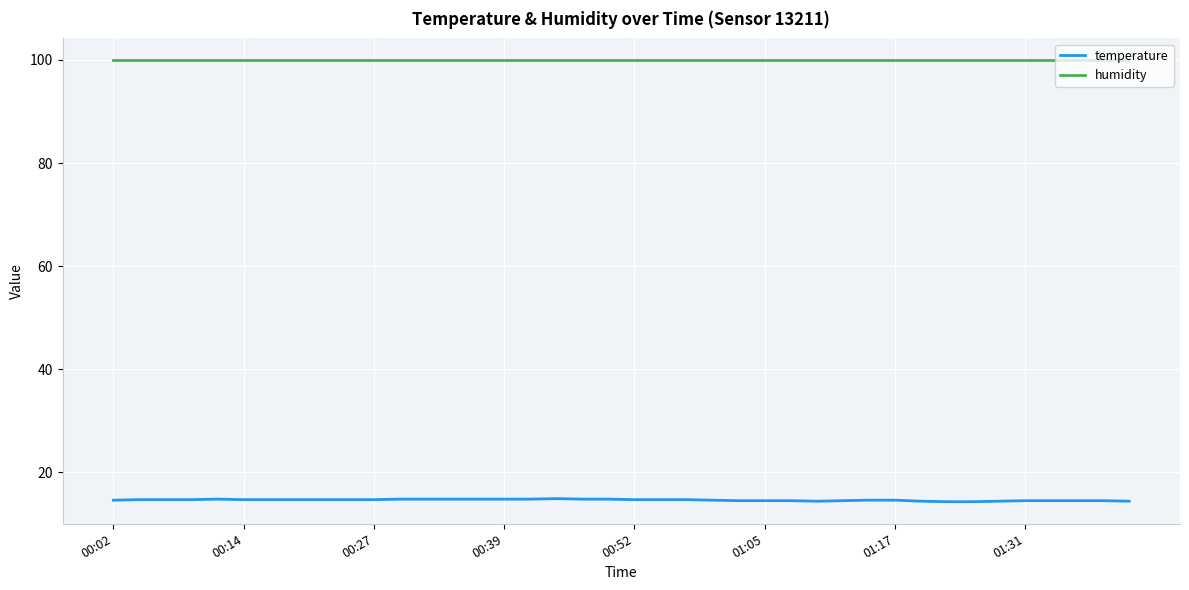

What is the highest value of the humidity series?

99.9